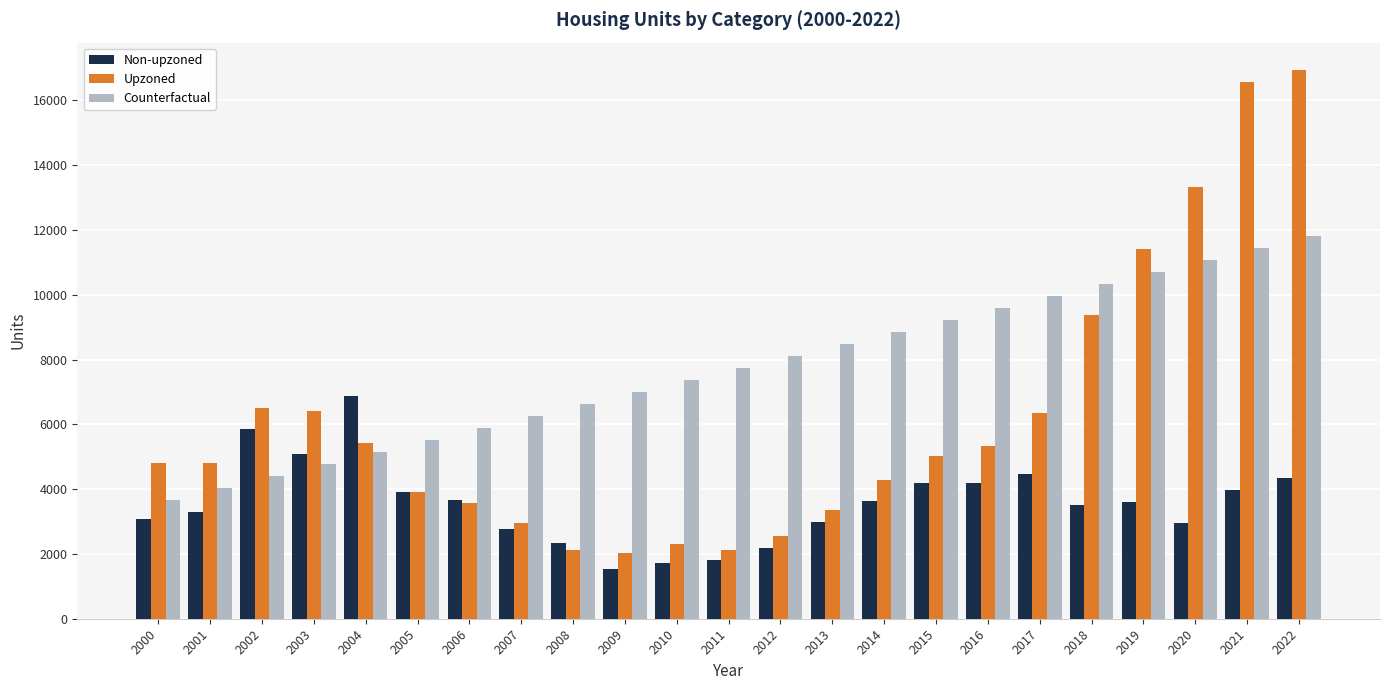

What is the total value across all series at 2006?

13142.4